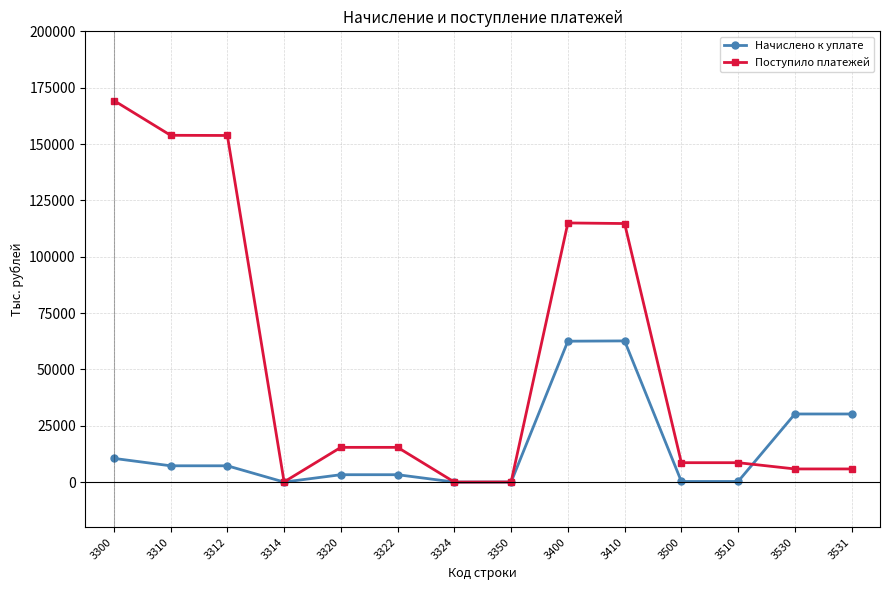

Which series has the largest range (max minus min)?

Поступило платежей